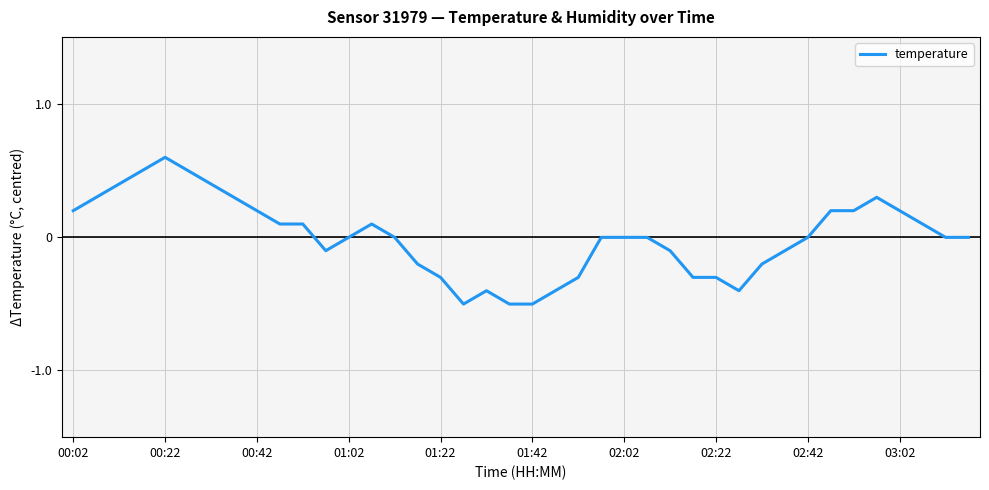

True or false: there are more than 2 points higher than both neighbors.

True